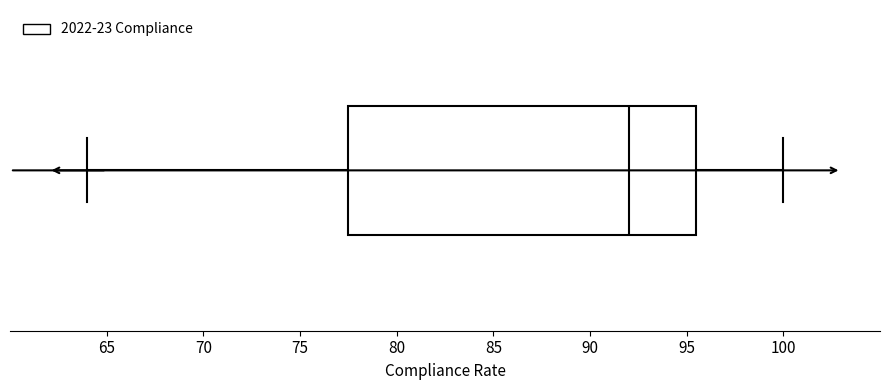

Where does the right whisker of the box end on the x-axis? The values are not printed on the chart, so give them approximately, as read against the axis.

100.0